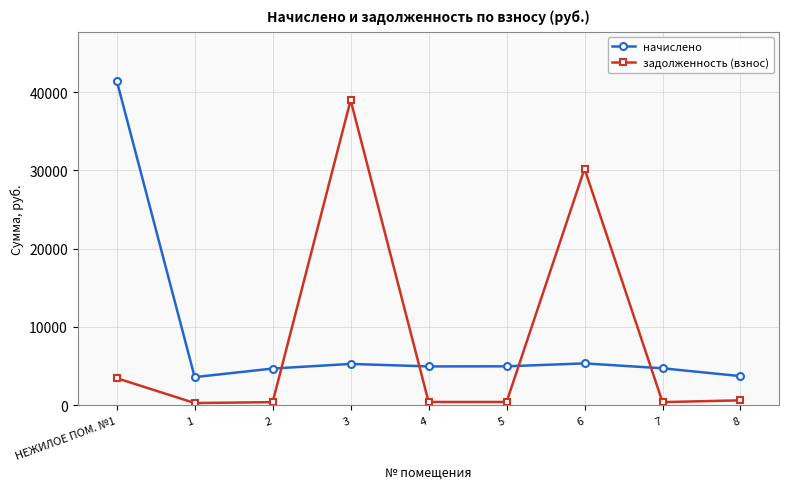

Which series has the largest total across all categories?

начислено